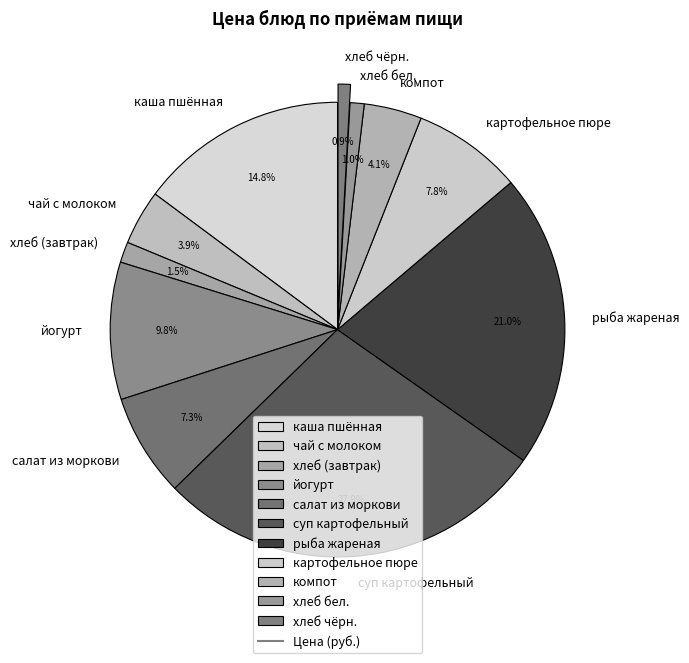

Does компот represent more than half of the total?

No